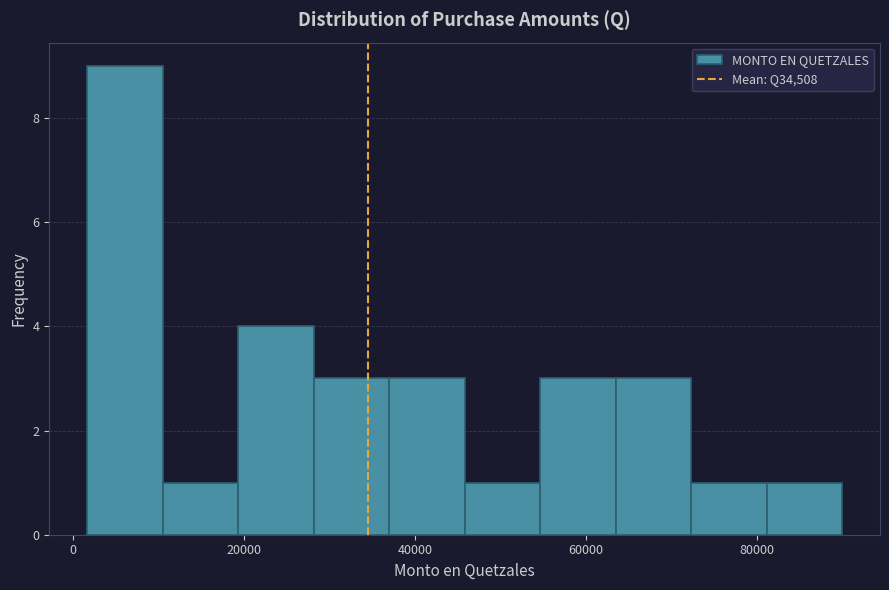

What is the height of the bar covering 10000 to 20000 on the x-axis? Neither the bar edges nor the heights are printed on the chart, so give them approximately, as read against the axes.

1